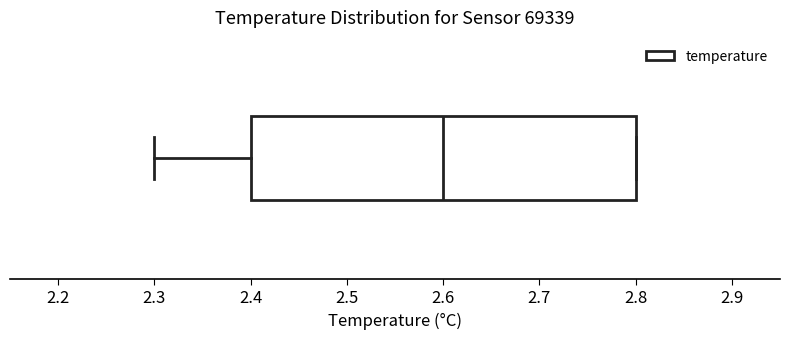

Read this box plot against the x-axis: the position of the median line, the range covered by the box, and the ends of both whiskers. The values are not printed on the chart, so give them approximately, as read against the axis.

median 2.6, box 2.4 to 2.8, whiskers 2.3 to 2.8